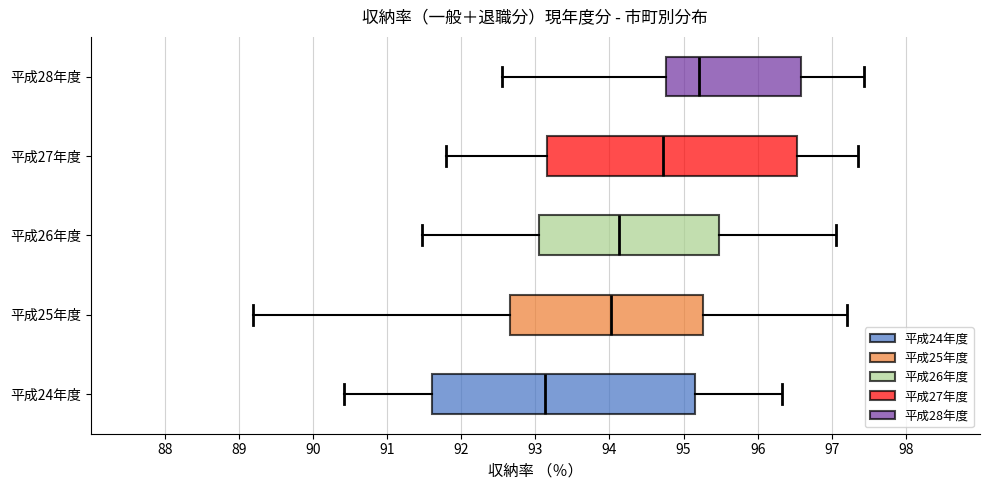

Which box is the widest, from its left edge to its right edge?

平成24年度